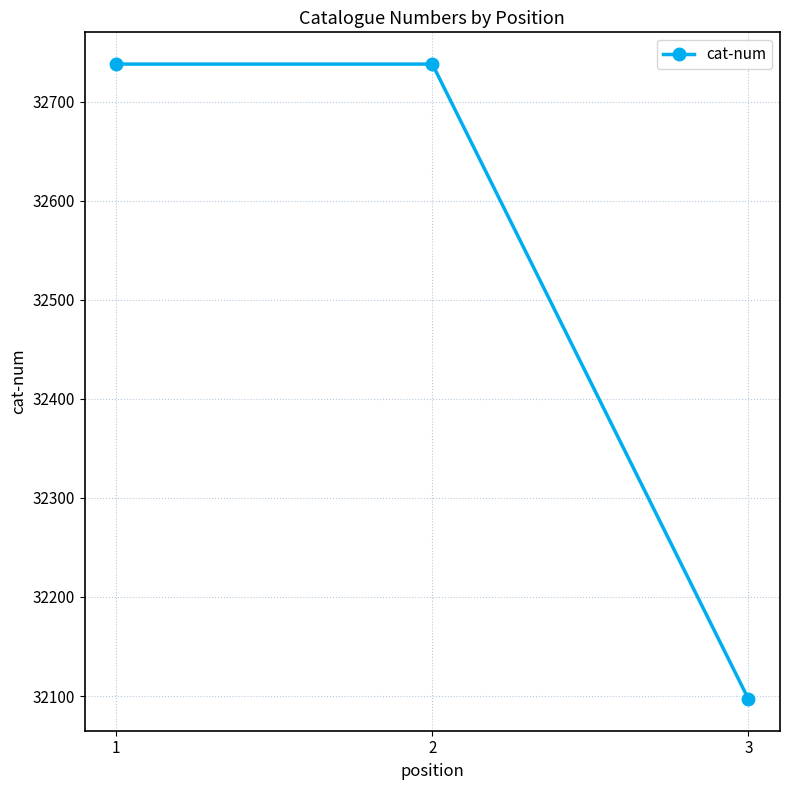

What is the sum of all values?

97573